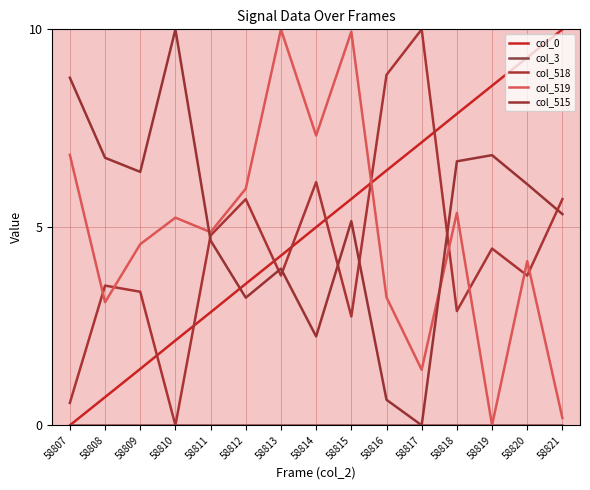

What is the average value of the col_0 series?

5.0